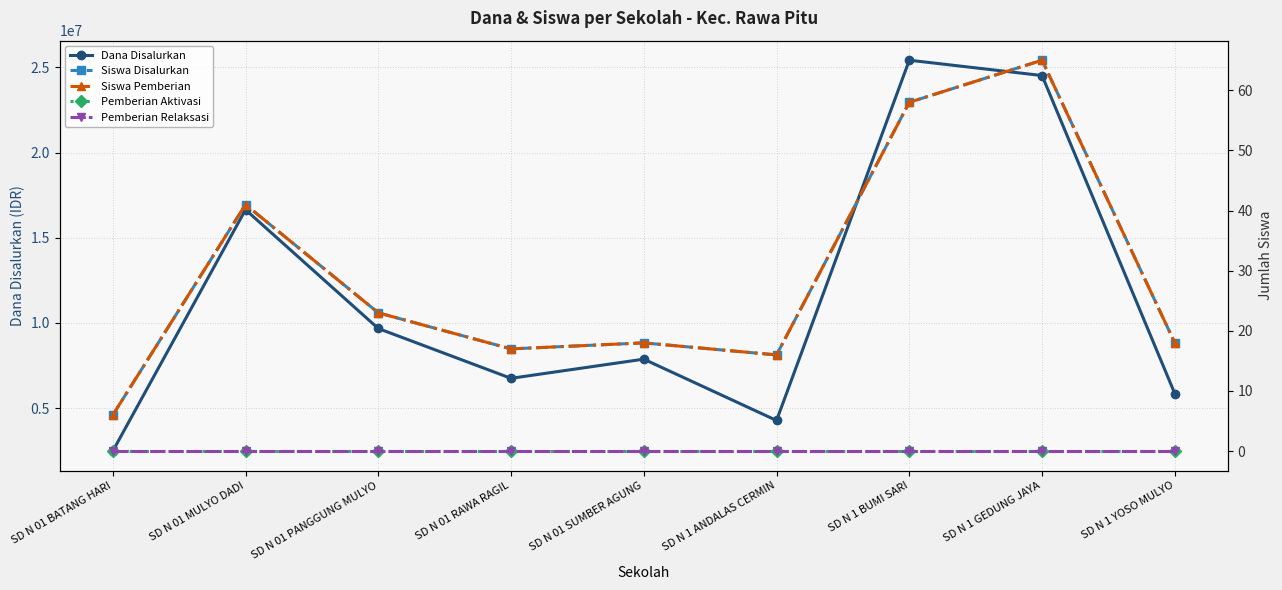

Where is the first local maximum for Siswa Disalurkan?

SD N 01 MULYO DADI